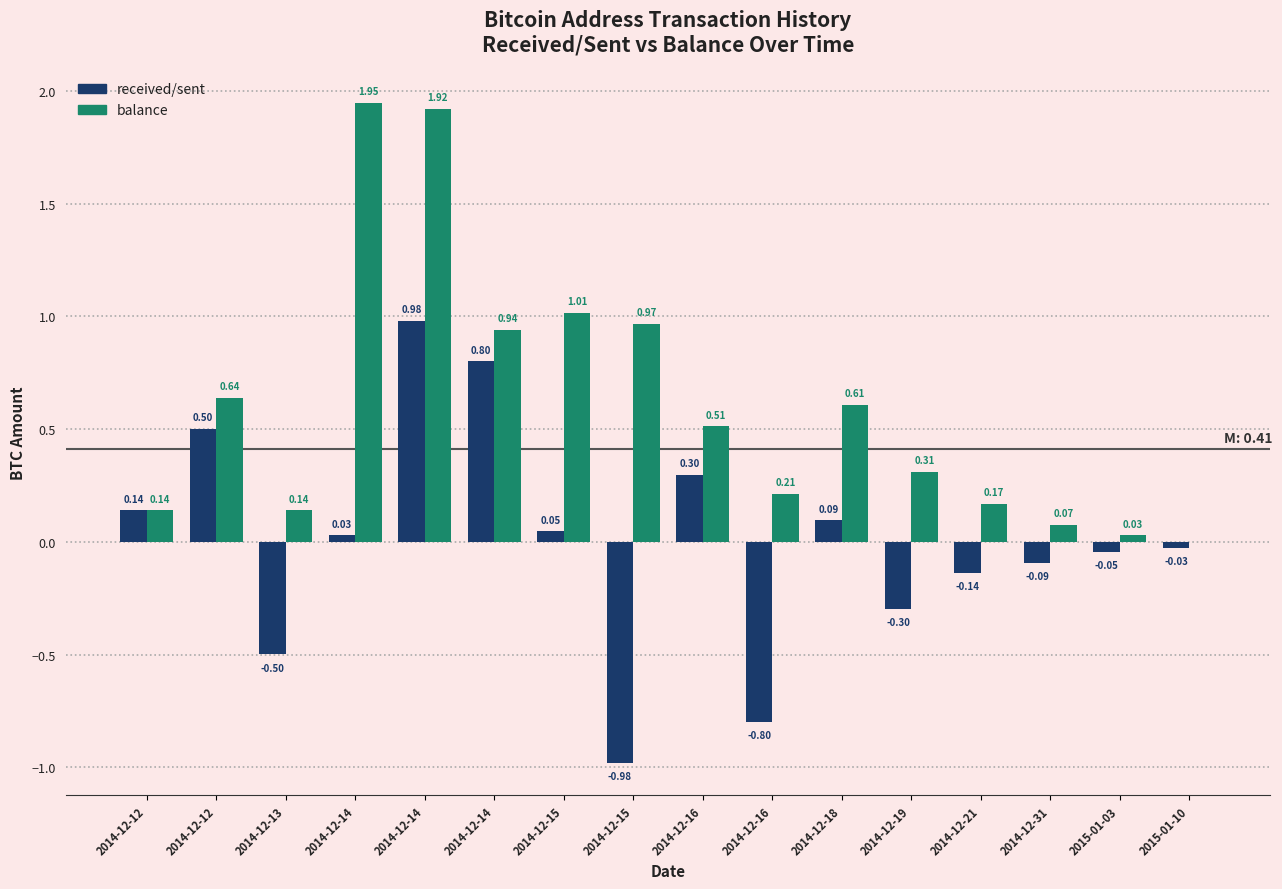

What is the maximum value shown in the chart?

1.9